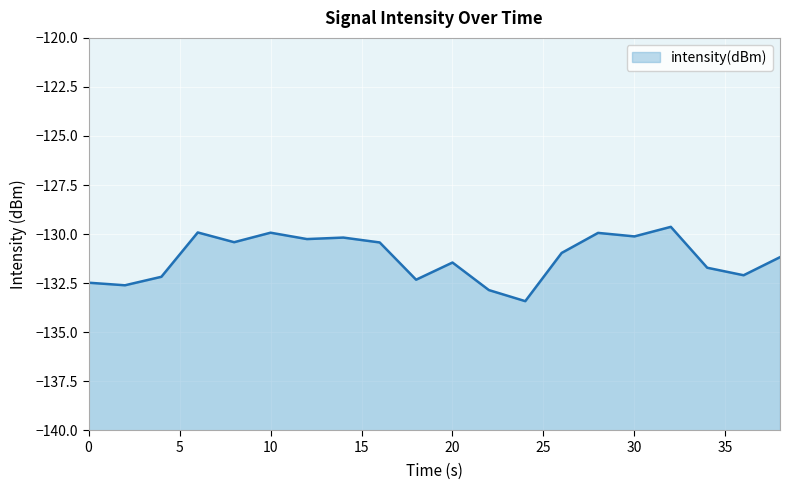

What is the maximum value shown in the chart?

-129.6